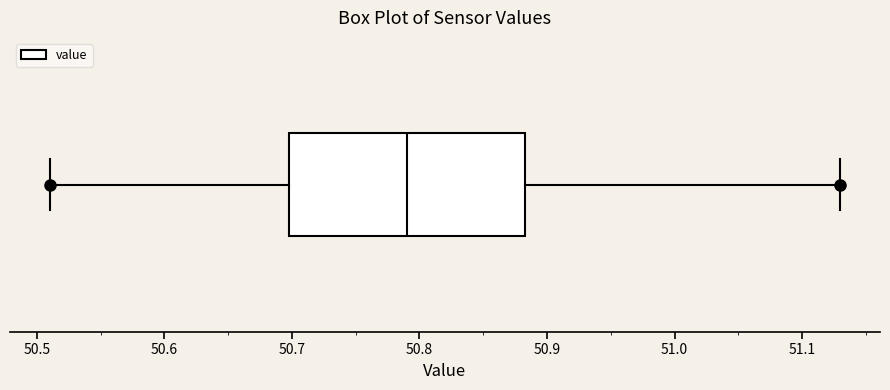

Where is the right edge of the box on the x-axis? The values are not printed on the chart, so give them approximately, as read against the axis.

50.88